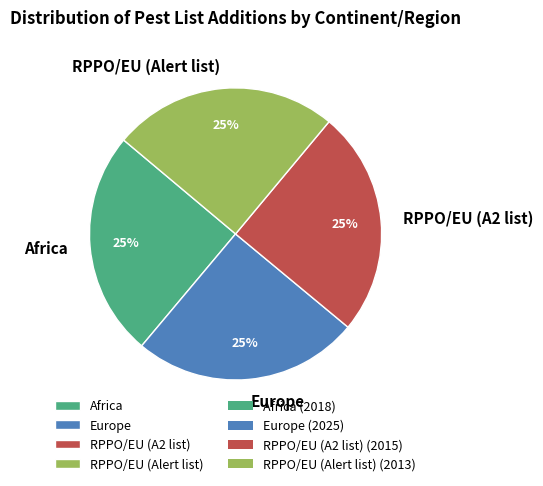

How many segments does this pie chart have?

4